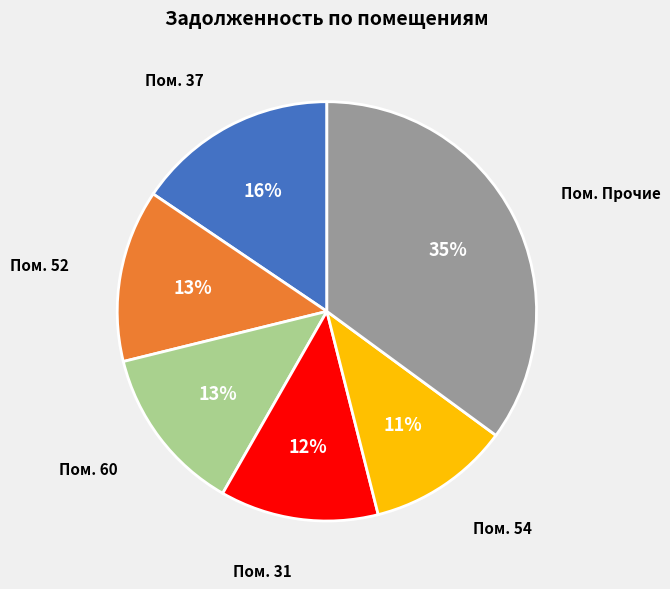

To the nearest percent, what is the difference between the largest and smallest slice percentages?

24%